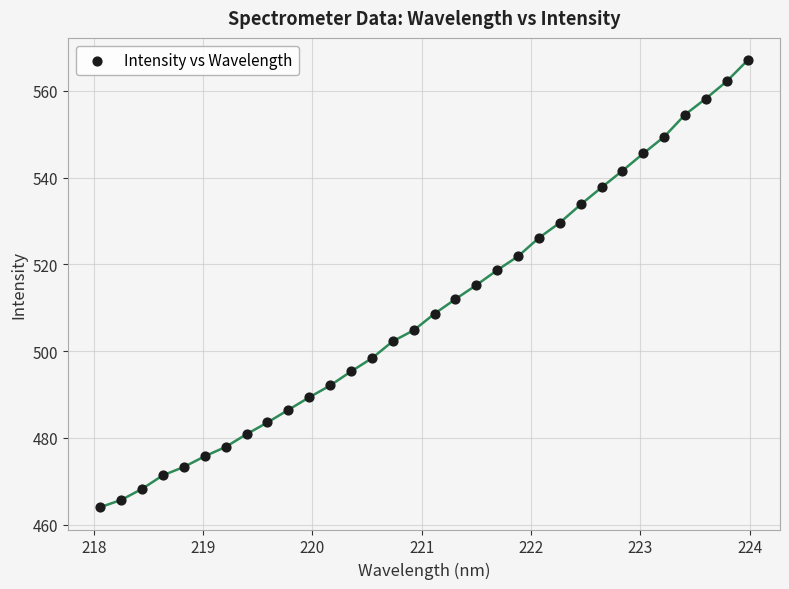

What is the range of X values (max minus min)?

5.9